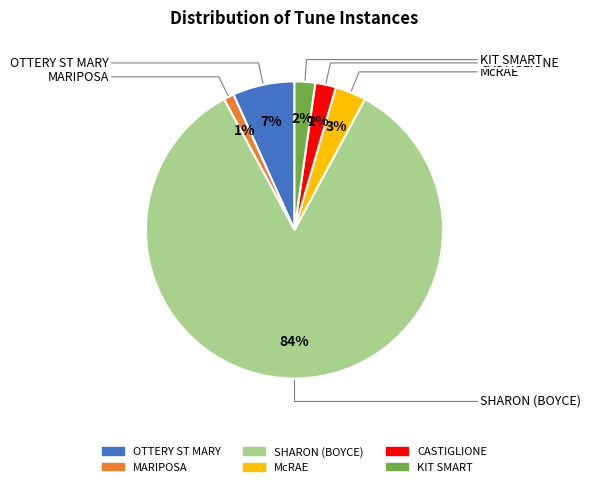

Is SHARON (BOYCE) the majority of the pie?

Yes